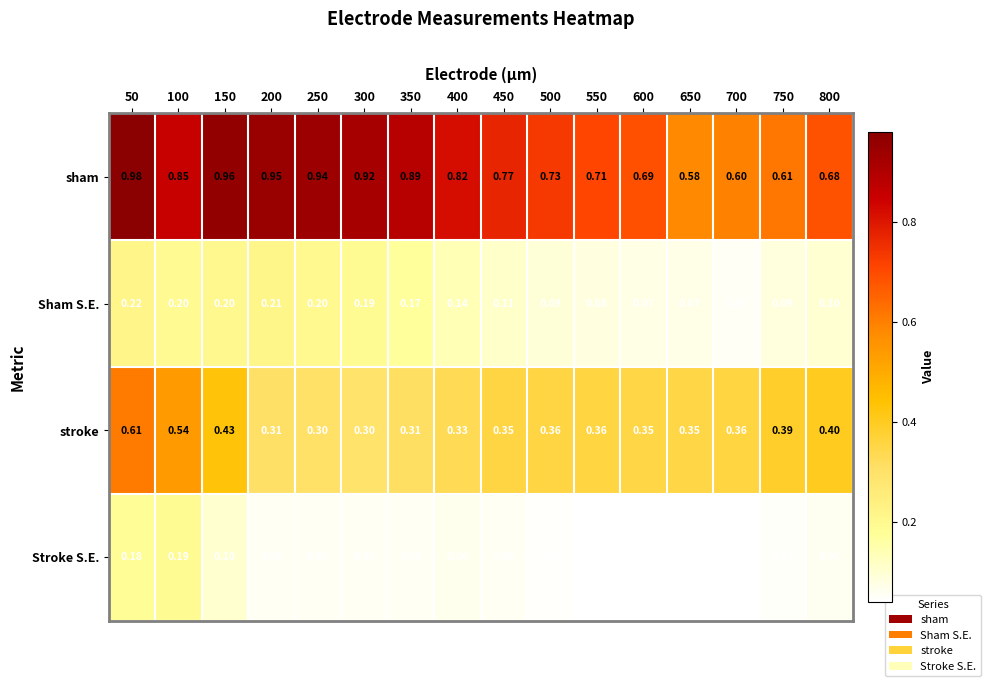

What is the difference between the highest and lowest values at 700?

0.6